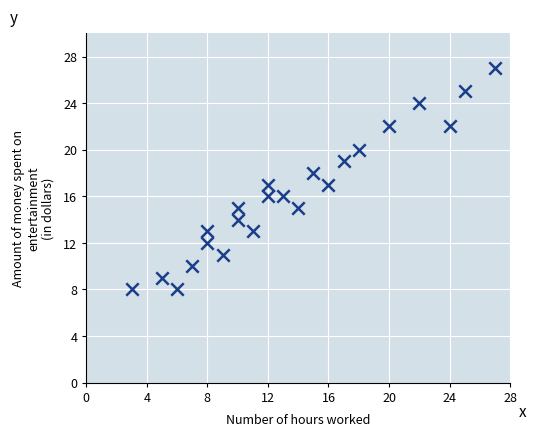

What is the range of X values (max minus min)?

24